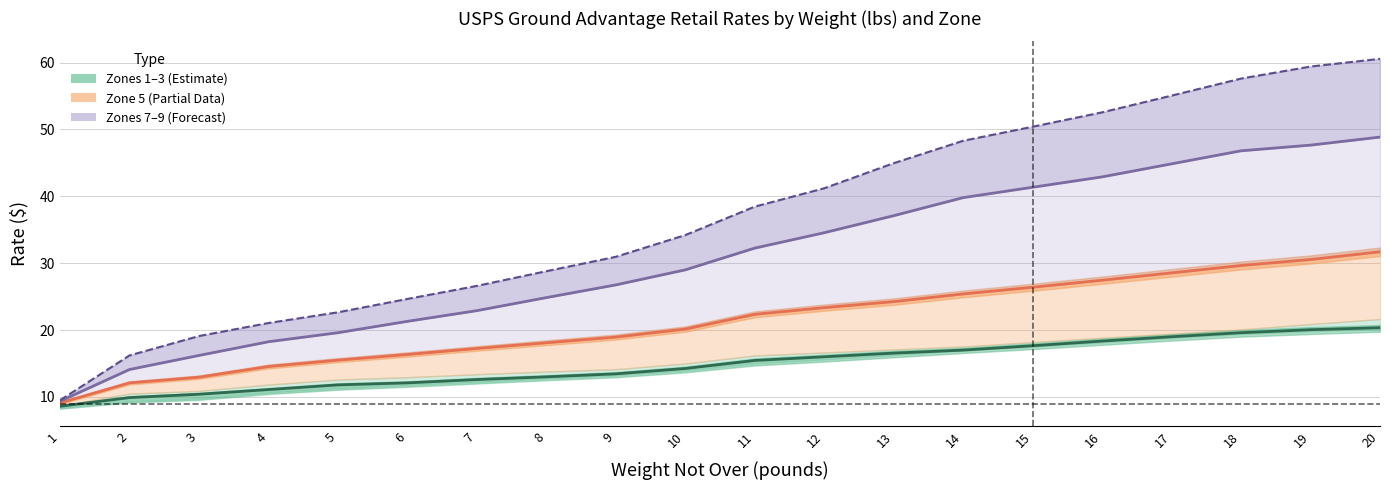

The Zone 9 (Forecast) series shows 22.8 at 10. True or false?

False